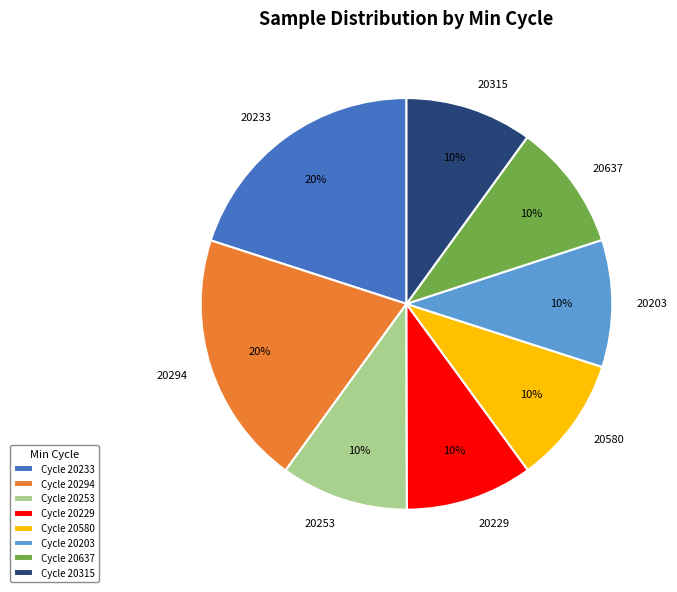

Is the sum of 20229 and 20203 greater than half?

No